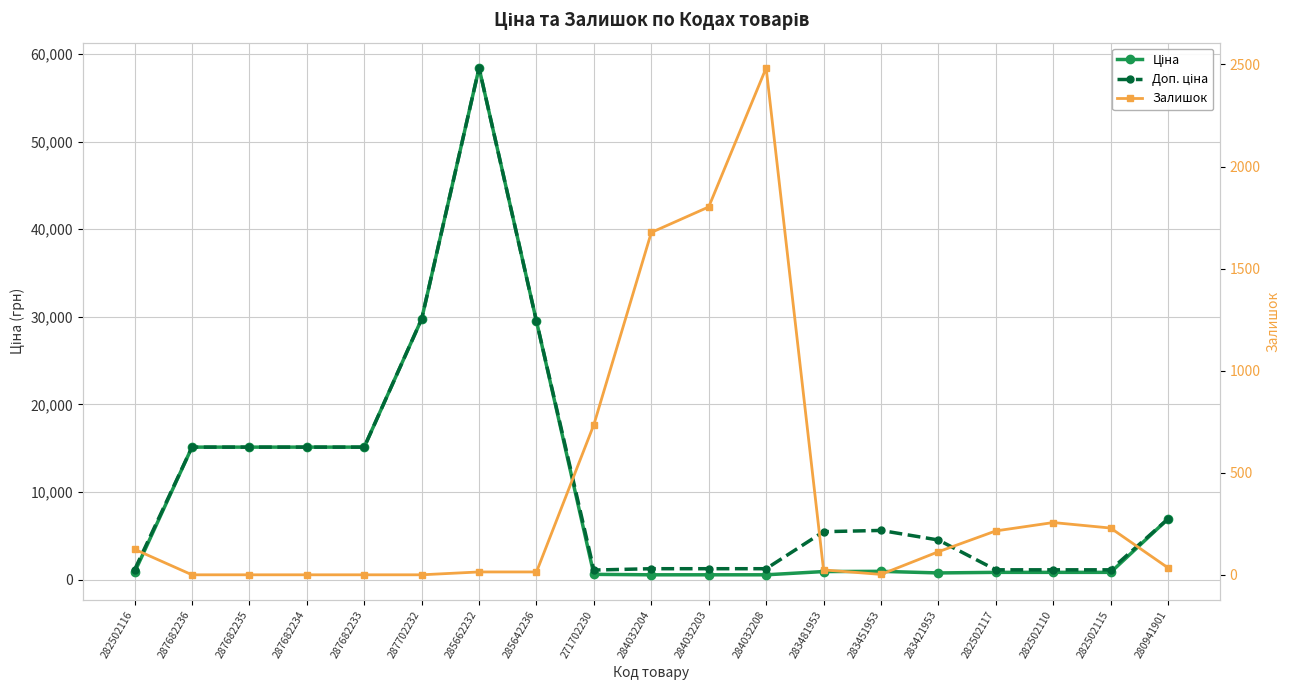

Reading right to left, transcribe all the data shown in this chart.

Ціна: 280941901=6925.7	282502115=818.5	282502110=818.5	282502117=818.5	283421953=752.2	283451953=934.5	283481953=910.4	284032208=539.0	284032203=539.0	284032204=539.0	271702230=589.9	285642236=29491.5	285662232=58426.5	287702232=29747.2	287682233=15120.0	287682234=15120.0	287682235=15120.0	287682236=15120.0	282502116=818.5
Доп. ціна: 280941901=6925.7	282502115=1109.2	282502110=1109.2	282502117=1109.2	283421953=4513.3	283451953=5607.2	283481953=5462.3	284032208=1235.4	284032203=1235.4	284032204=1235.4	271702230=1081.7	285642236=29491.5	285662232=58426.5	287702232=29747.2	287682233=15120.0	287682234=15120.0	287682235=15120.0	287682236=15120.0	282502116=1109.2
Залишок: 280941901=34.0	282502115=229.0	282502110=256.0	282502117=215.0	283421953=113.0	283451953=2.0	283481953=24.0	284032208=2483.0	284032203=1802.0	284032204=1677.0	271702230=736.0	285642236=14.0	285662232=14.0	287702232=0.0	287682233=0.0	287682234=0.0	287682235=0.0	287682236=0.0	282502116=125.0